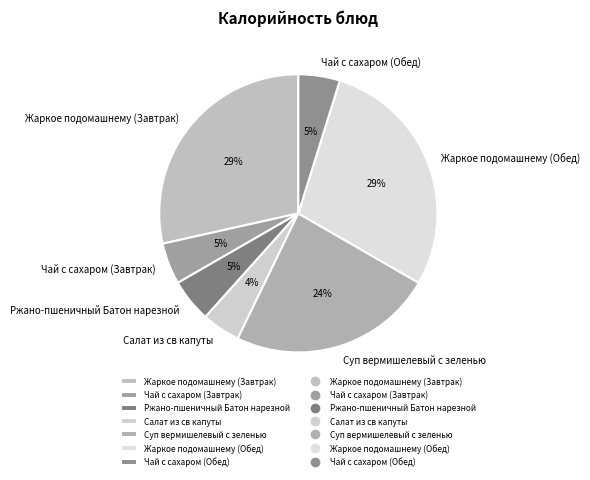

Count the number of slices in the pie.

7